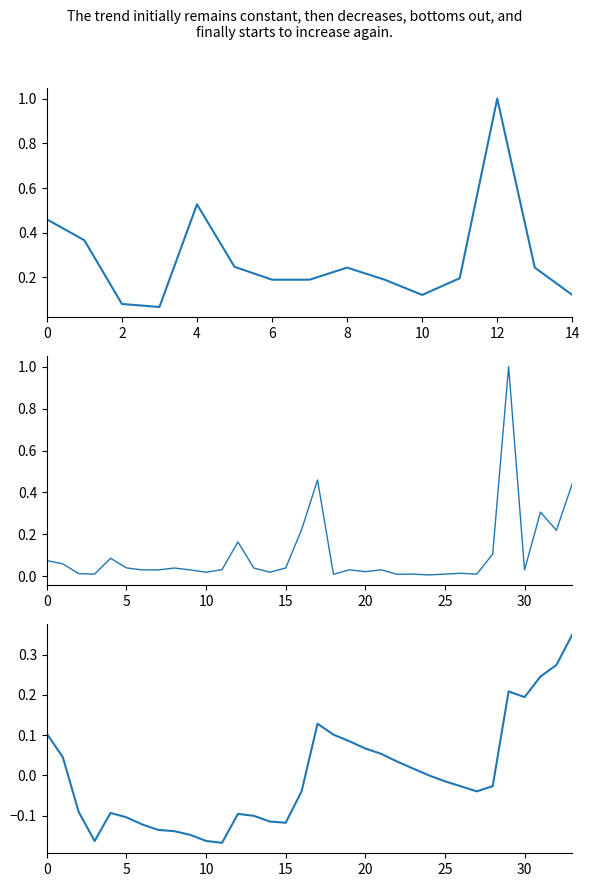

True or false: there are more than 1 points higher than both neighbors.

True